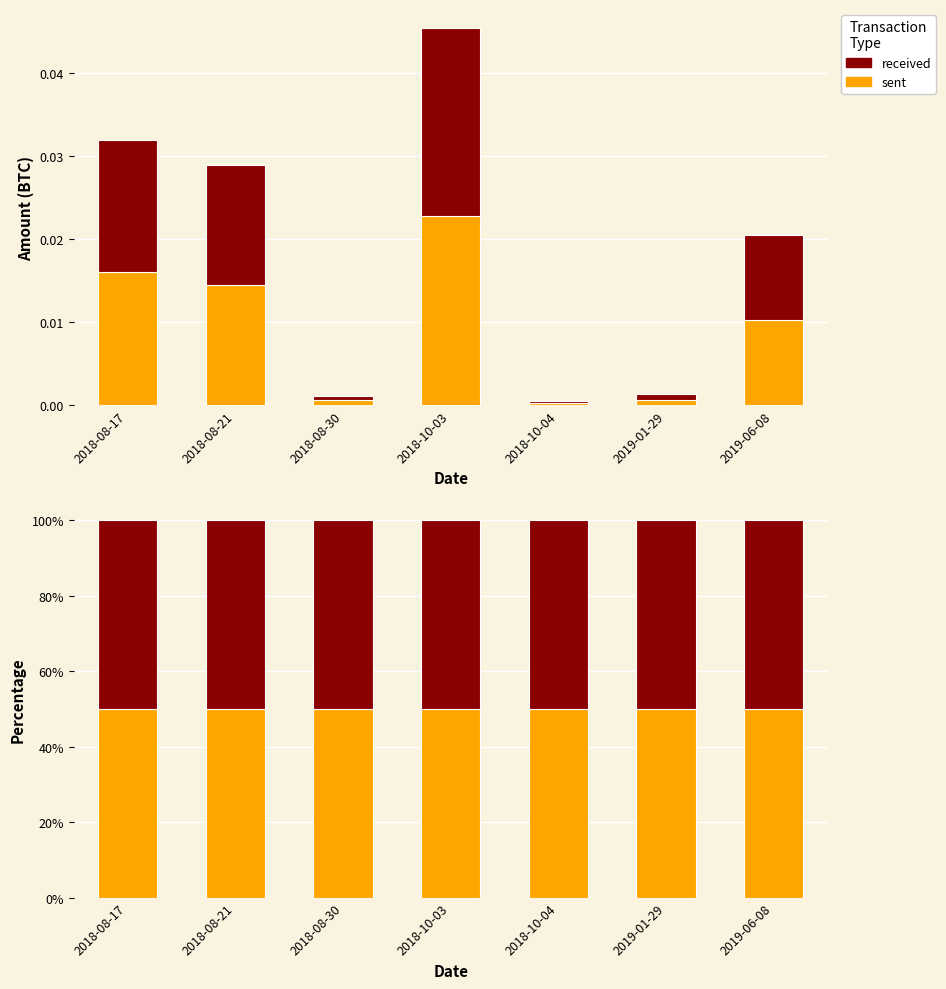

Count the number of categories in the chart.

7